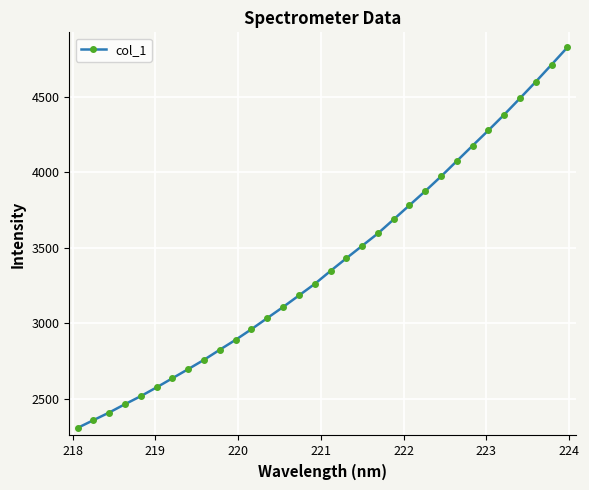

What is the greatest value displayed?

4827.1